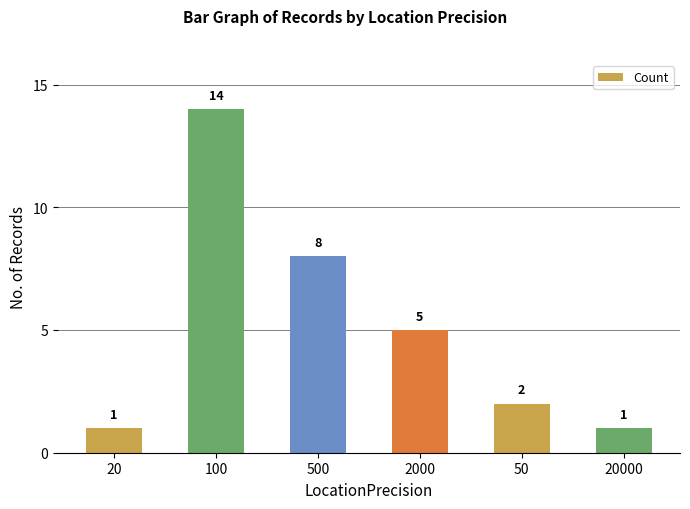

Reading left to right, transcribe all the data shown in this chart.

1	14	8	5	2	1